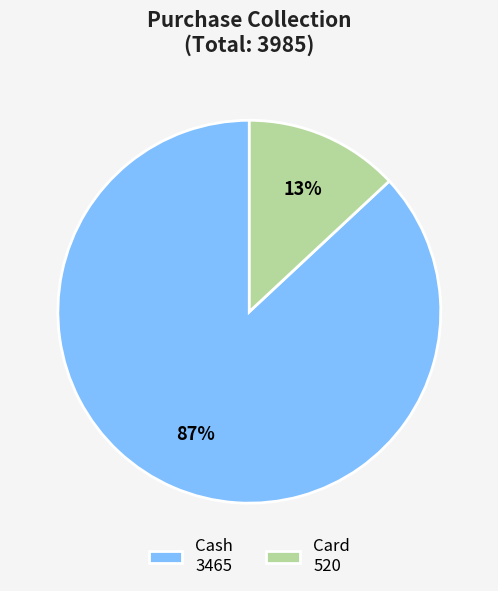

Does any single category account for the majority?

Yes